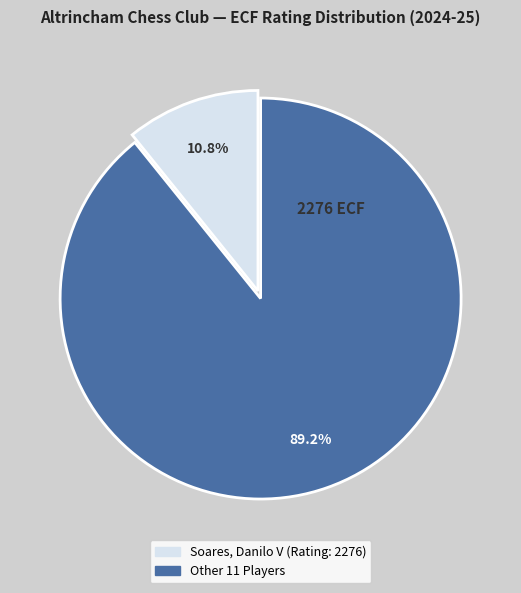

Does any single category account for the majority?

Yes